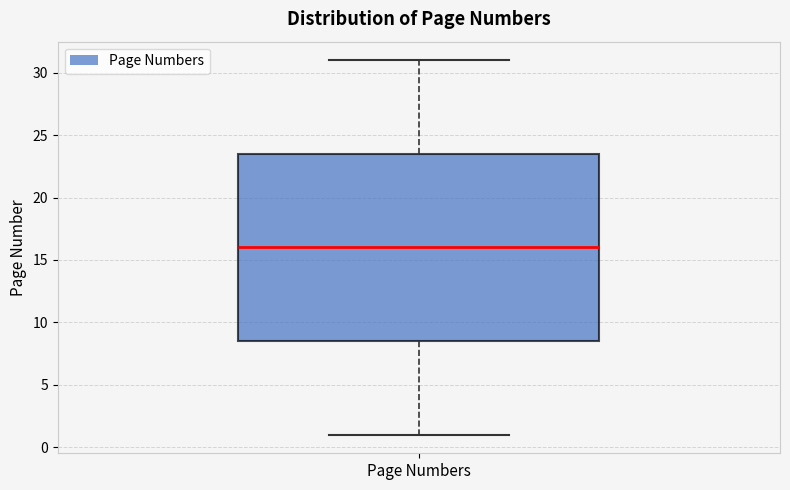

Where is the upper edge of the box for Page Numbers on the y-axis? The values are not printed on the chart, so give them approximately, as read against the axis.

23.5